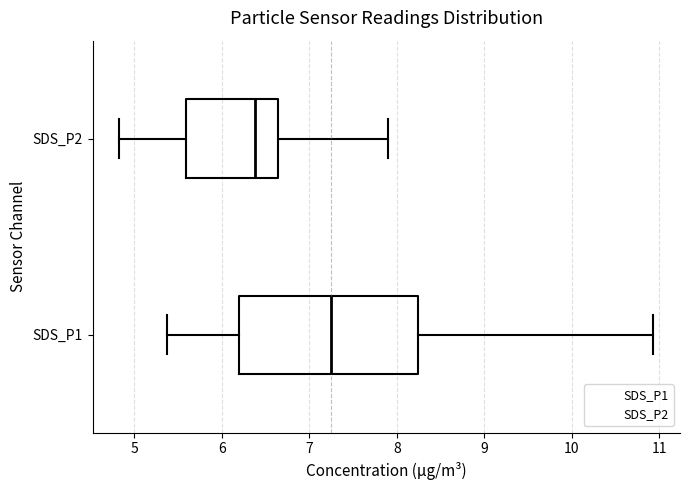

Which box is the widest, from its left edge to its right edge?

SDS_P1